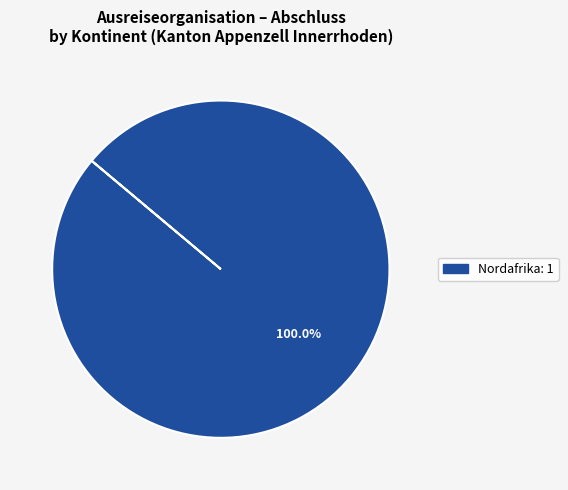

Is there a majority slice in this chart?

Yes